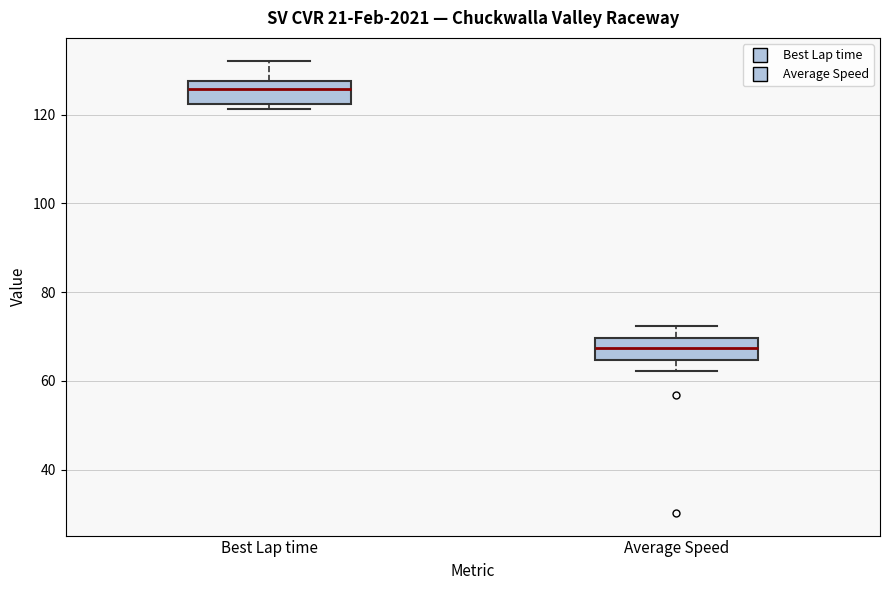

Reading left to right, read every box against the y-axis: the position of its median line, the range the box covers, and the ends of its whiskers. The values are not printed on the chart, so give them approximately, as read against the axis.

Best Lap time: median 126, box 122 to 128, whiskers 122 (just below the box's lower edge) to 132
Average Speed: median 68, box 64 to 70, whiskers 62 to 72